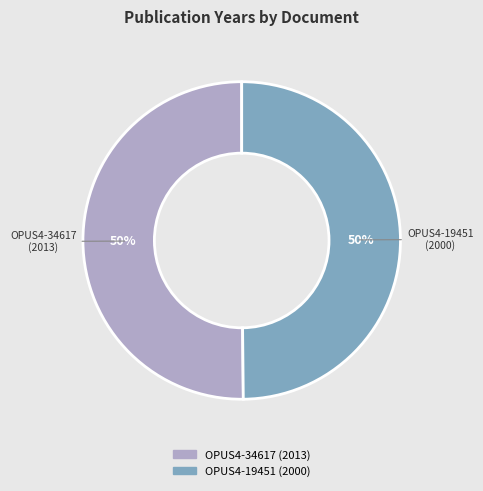

What is the ratio of the value at OPUS4-19451 to the value at OPUS4-34617?

1.0